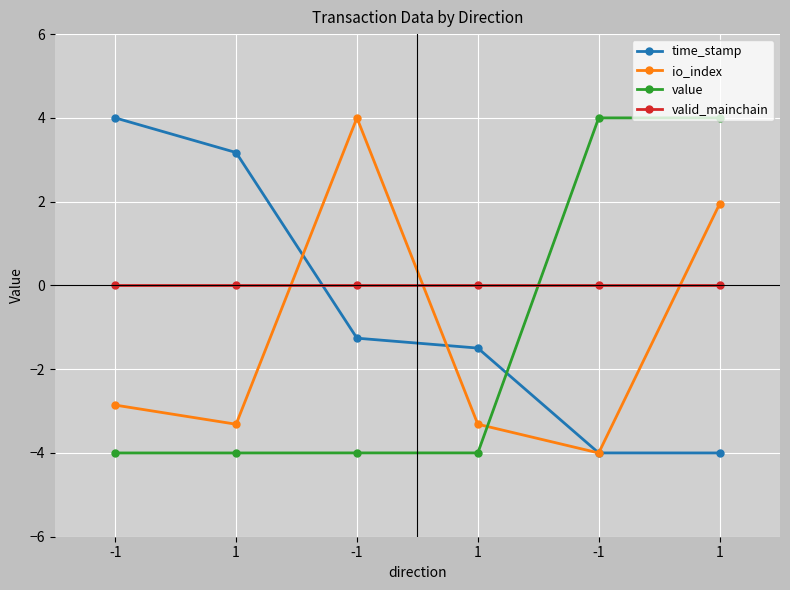

Does the chart have visible grid lines?

Yes